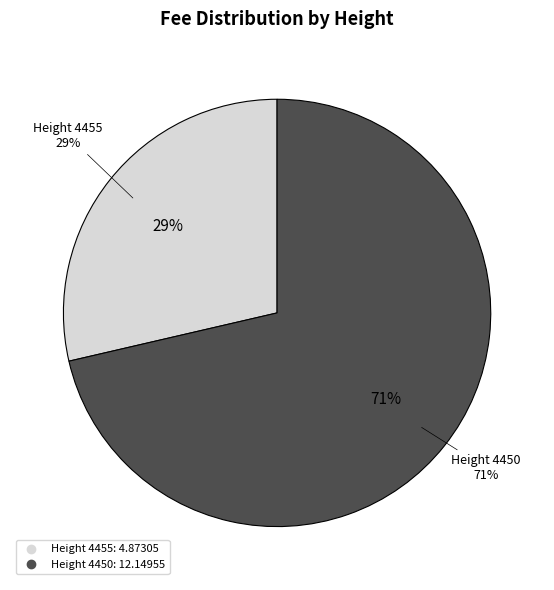

What is the smallest slice in the pie chart?

Height 4455